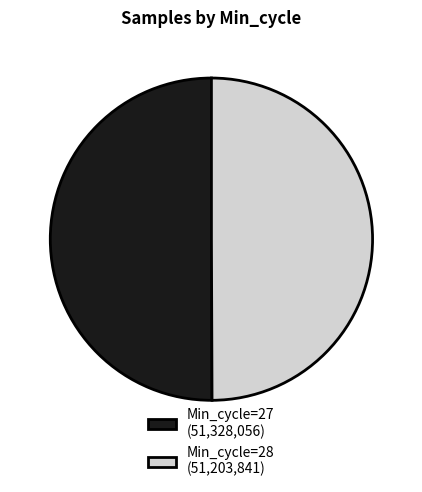

What is the ratio of the value at Min_cycle=27 (51,328,056) to the value at Min_cycle=28 (51,203,841)?

1.0